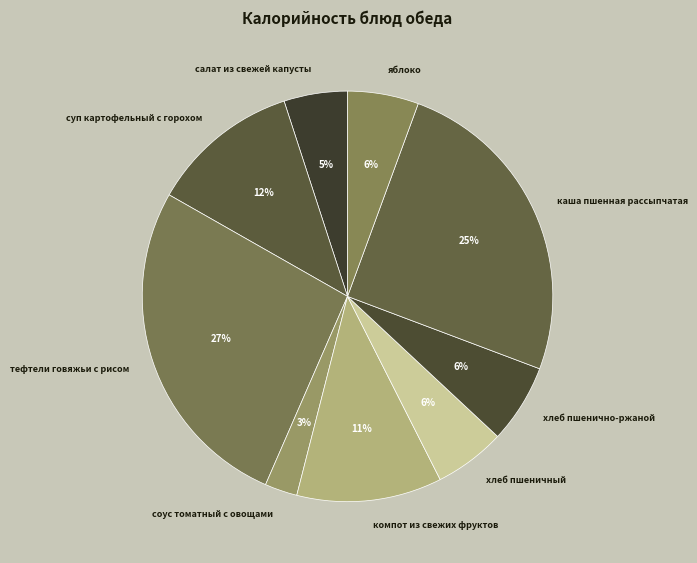

Which category has the smallest portion of the pie?

соус томатный с овощами